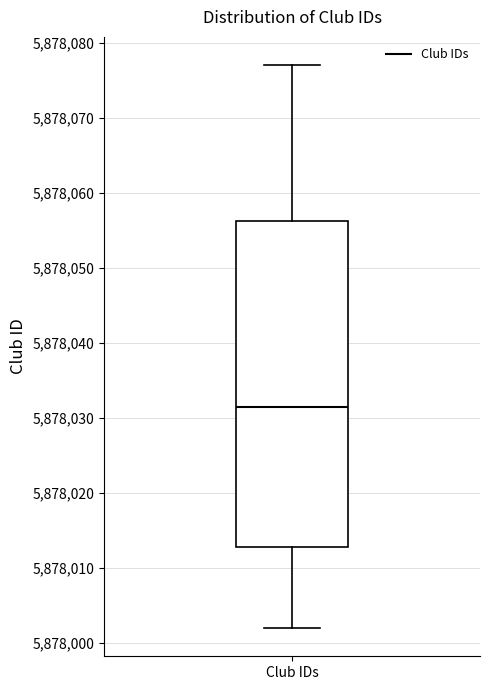

Where is the lower edge of the box for Club IDs on the y-axis? The values are not printed on the chart, so give them approximately, as read against the axis.

5878013